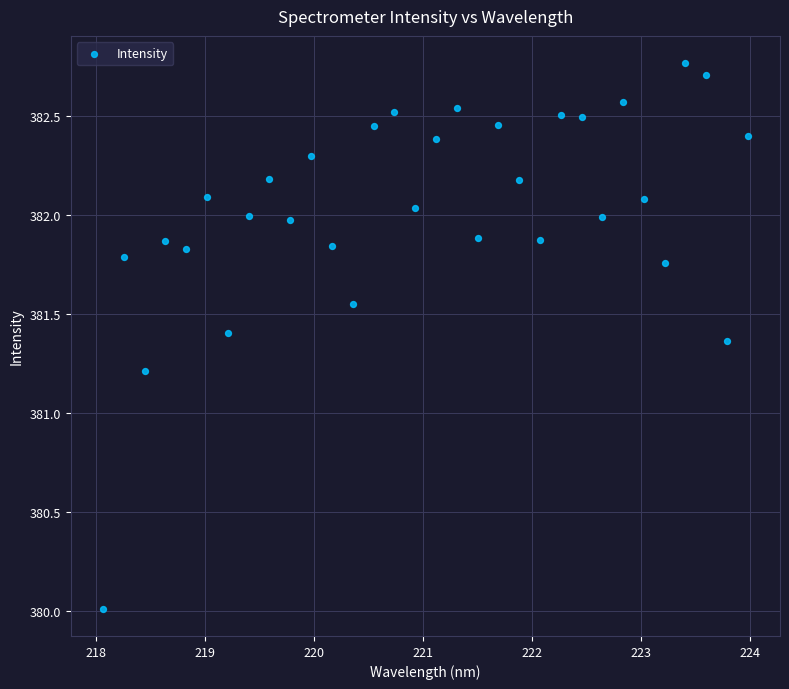

What Y value in the scatter plot is closest to 381?

381.2